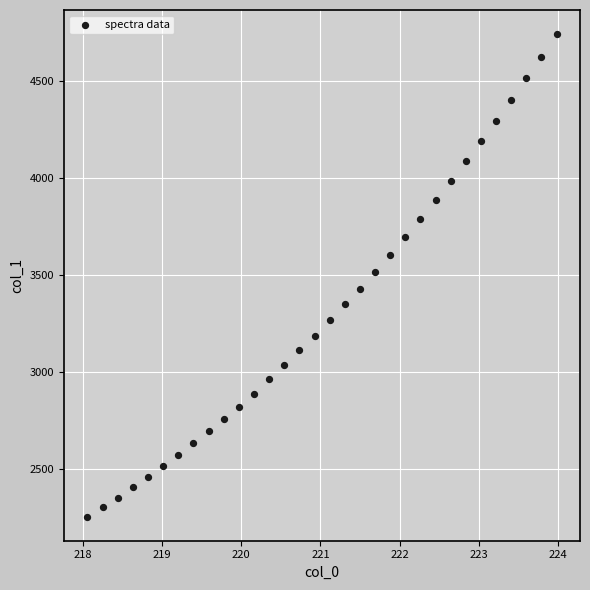

What is the range of Y values (max minus min)?

2488.3